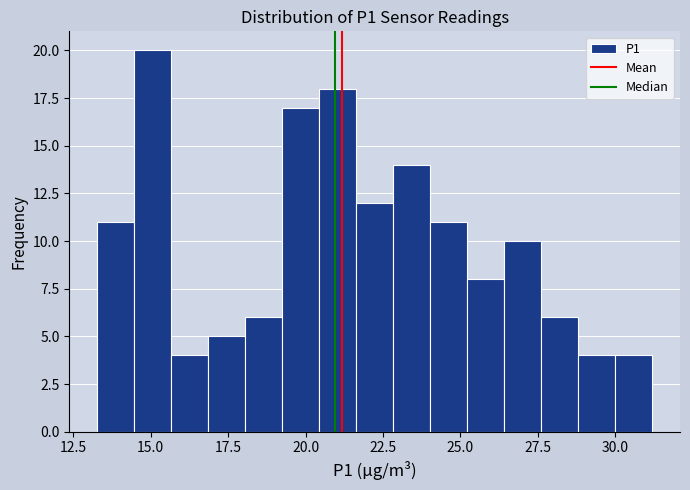

Read against the x-axis, roughly where is the centre of the tallest bar?

15.0